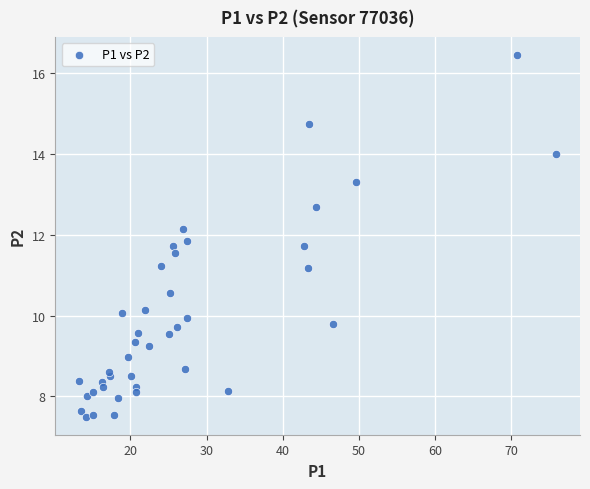

What is the range of X values (max minus min)?

62.6